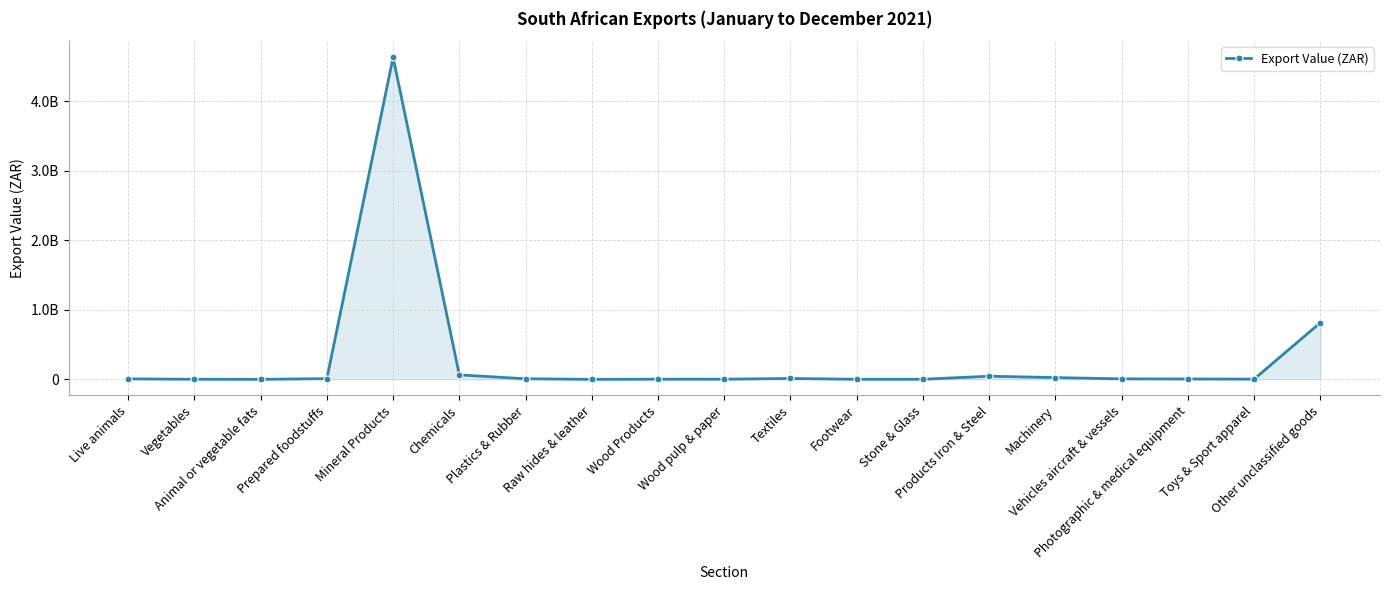

What position from the left is Footwear?

12